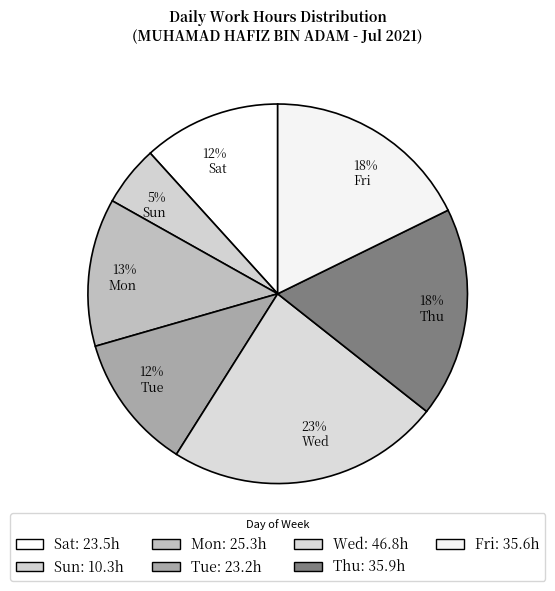

Approximately how many times larger is the value at 12% Sat compared to 18% Fri?

0.7